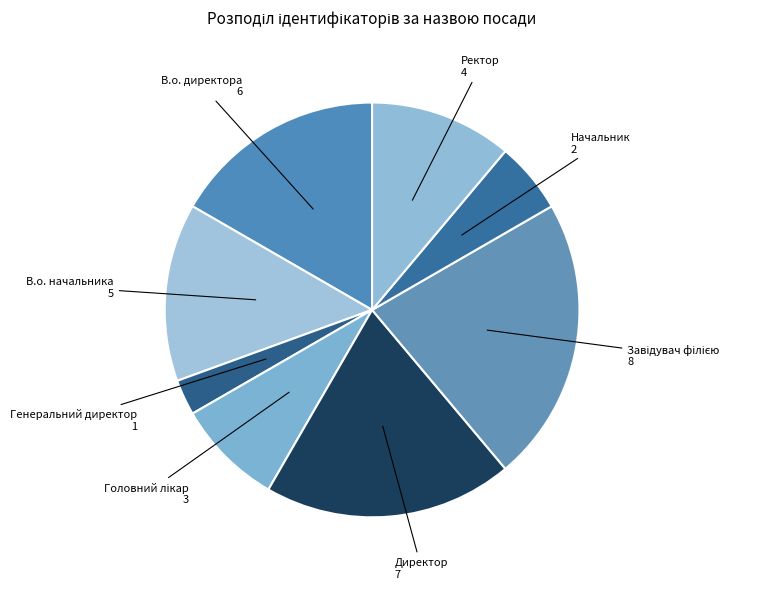

Is there any slice that represents more than half of the pie?

No